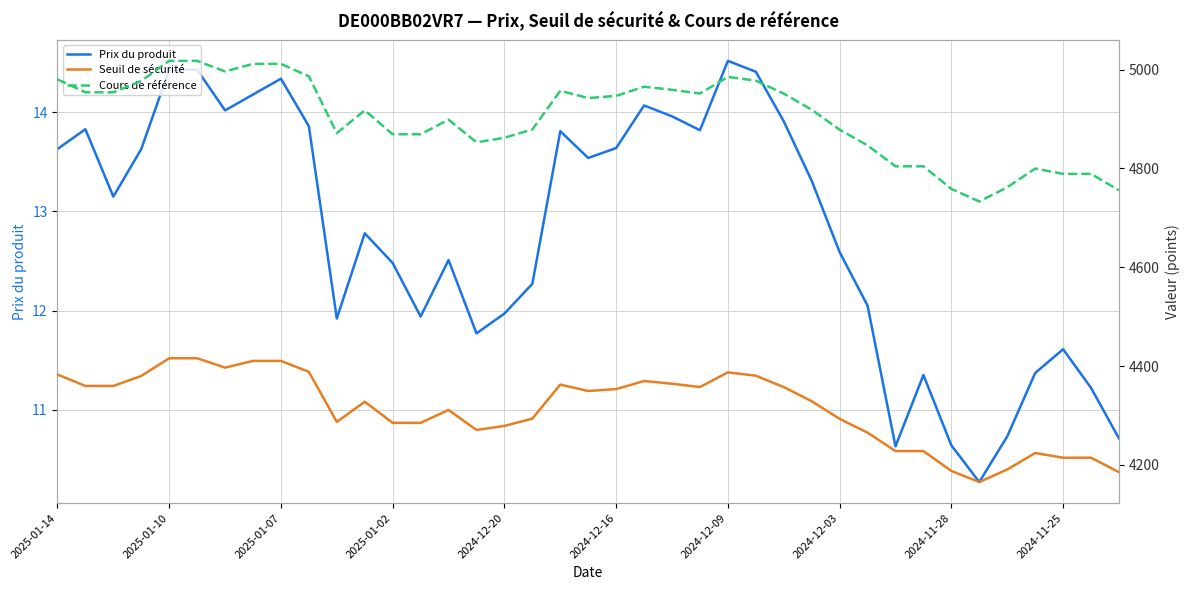

True or false: Prix du produit and Cours de référence intersect in this chart.

False